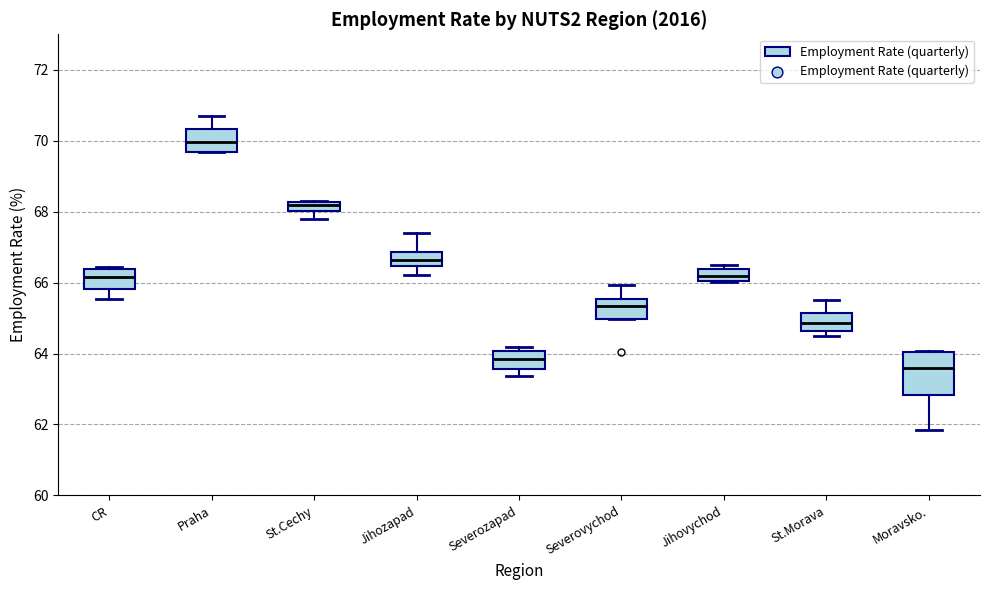

Which box has the lowest median line?

Moravsko.